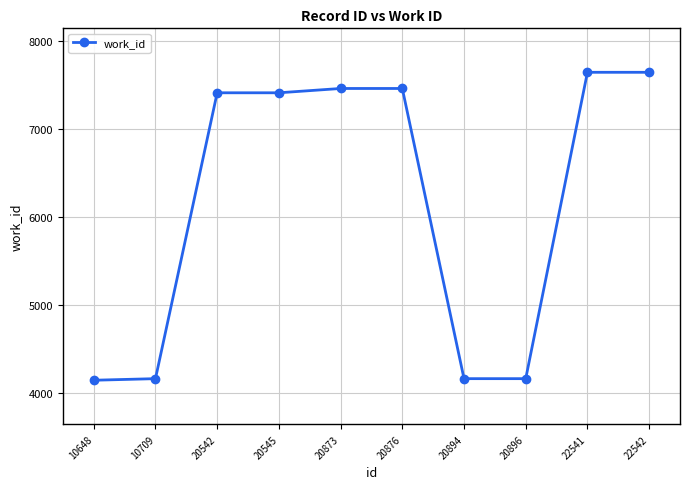

What is the value of the 4th point from the left?

7410